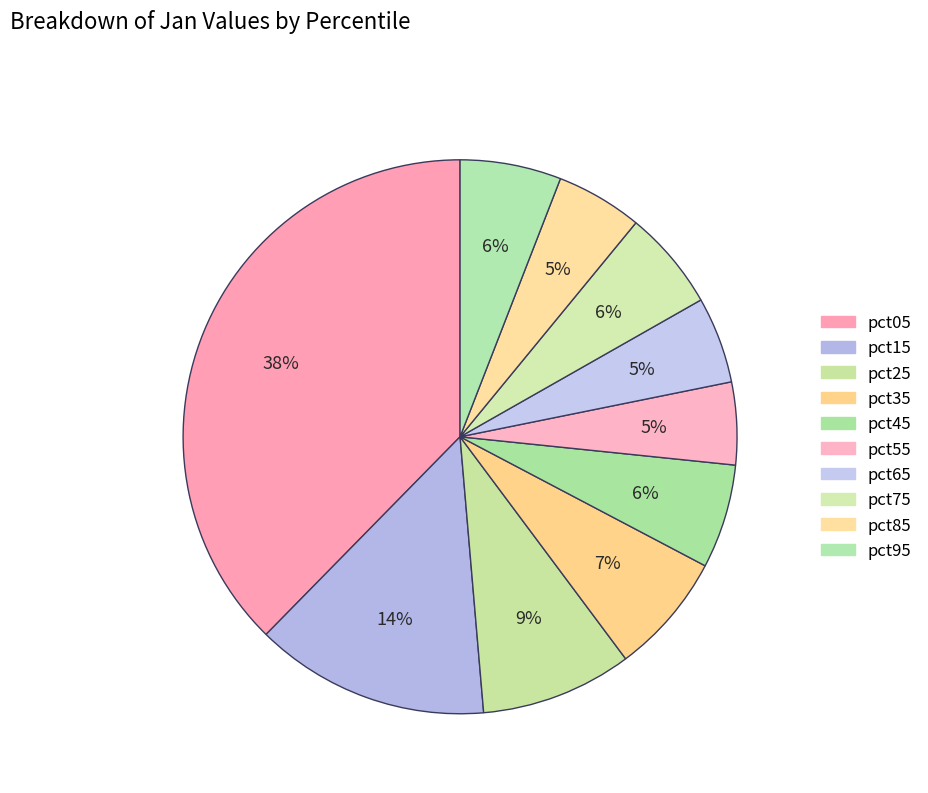

To the nearest percent, what is the combined percentage of pct25 and pct75?

15%